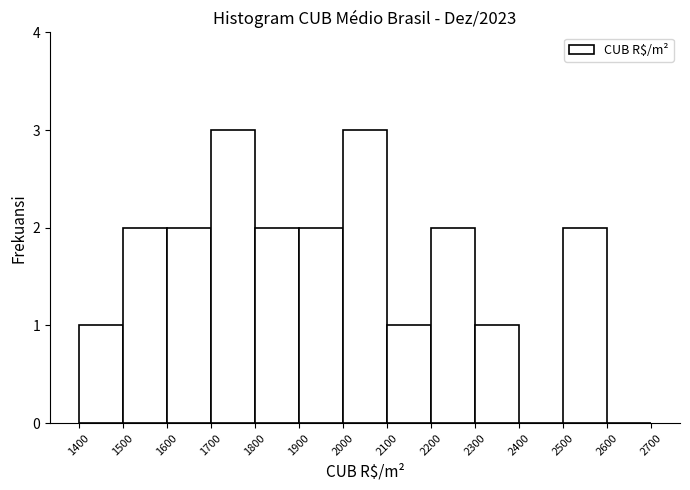

Reading left to right, list every bar in this chart as the range it spans on the x-axis followed by its height. The values are not printed on the chart, so give them approximately, as read against the axis.

1400 to 1500: 1
1500 to 1600: 2
1600 to 1700: 2
1700 to 1800: 3
1800 to 1900: 2
1900 to 2000: 2
2000 to 2100: 3
2100 to 2200: 1
2200 to 2300: 2
2300 to 2400: 1
2400 to 2500: 0
2500 to 2600: 2
2600 to 2700: 0